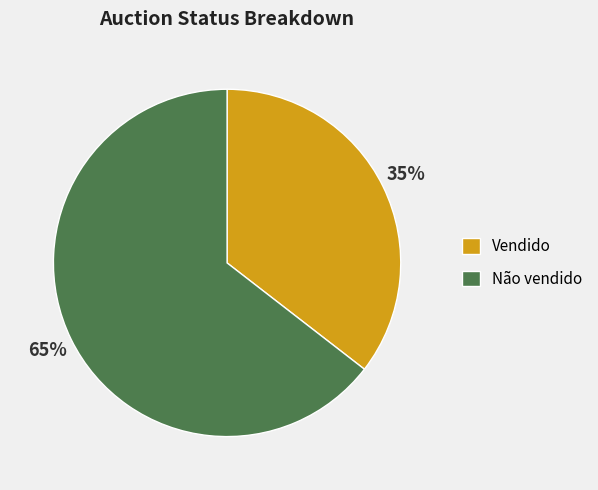

Which has a higher value, Vendido or Não vendido?

Não vendido